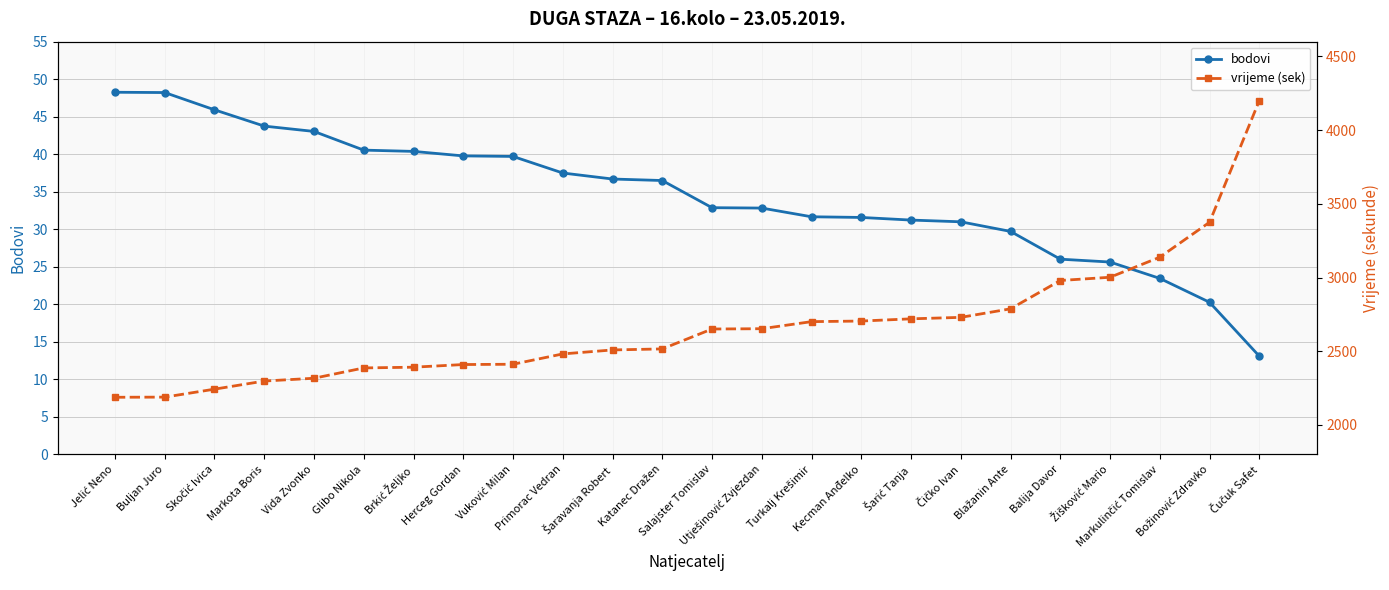

What is the label of the 17th point from the left?

Šarić Tanja